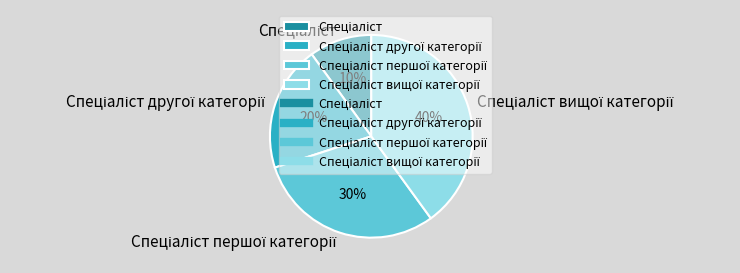

How many segments does this pie chart have?

4